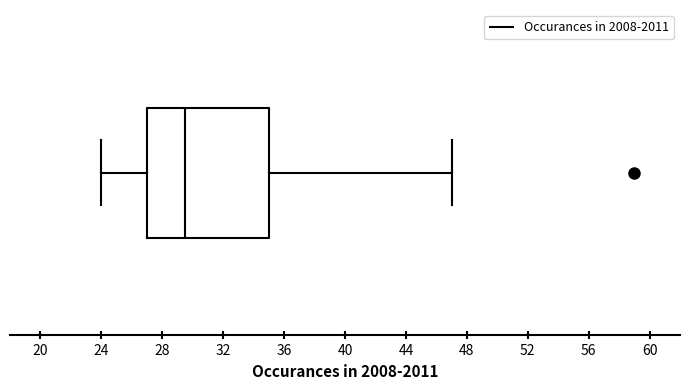

Transcribe this box plot: give where the median line is, the range the box spans, and where the two whiskers end, as read against the x-axis. The values are not printed on the chart, so give them approximately, as read against the axis.

median 29.5, box 27.0 to 35.0, whiskers 24.0 to 47.0